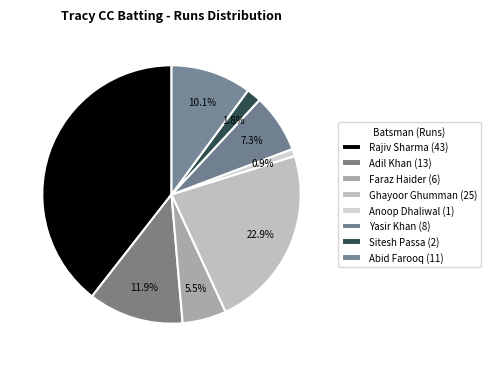

To the nearest percent, what is the difference between the largest and smallest slice percentages?

39%